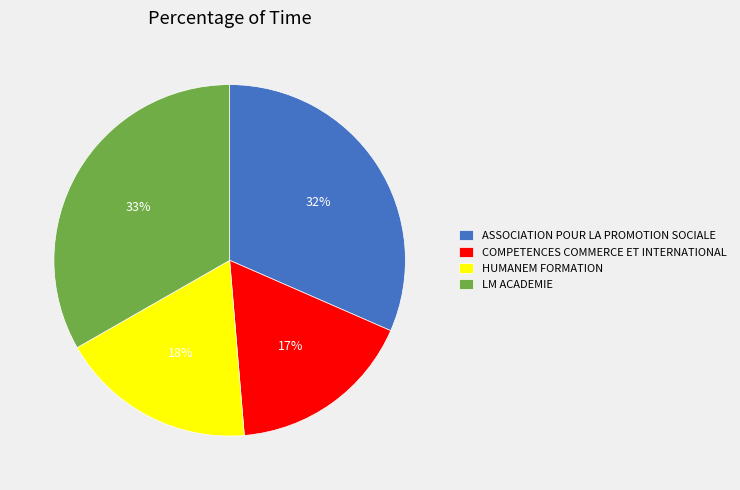

Which category has the smallest portion of the pie?

COMPETENCES COMMERCE ET INTERNATIONAL